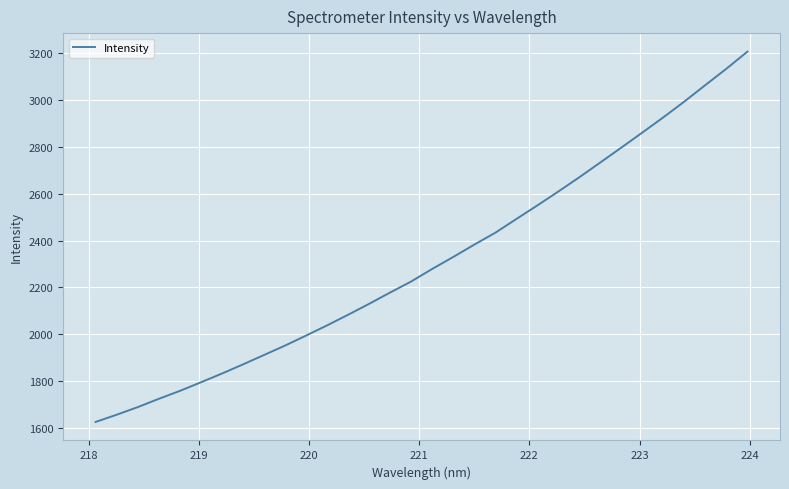

What is the greatest value displayed?

3207.0